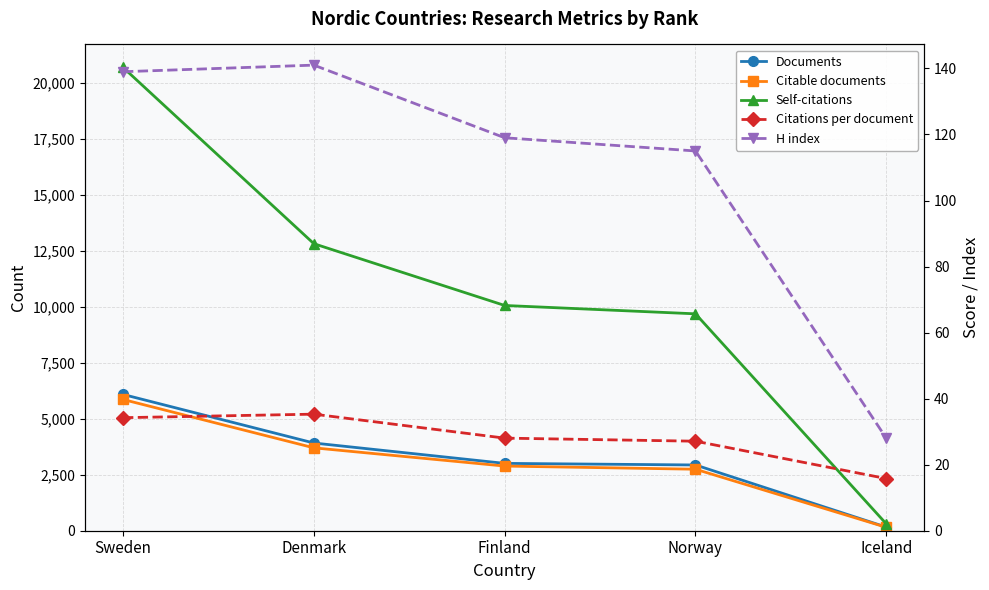

Rank the series by their maximum value, from highest to lowest.

Self-citations, Documents, Citable documents, H index, Citations per document